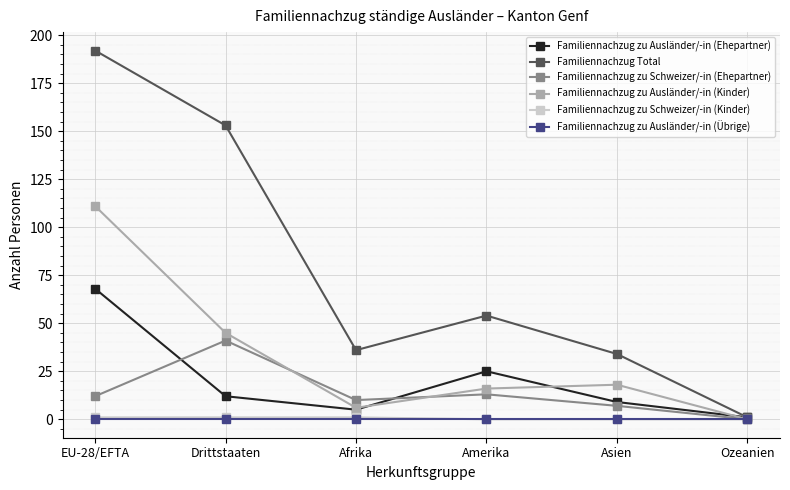

What is the value of the Familiennachzug zu Ausländer/-in (Kinder) point at the 4th from the left?

16